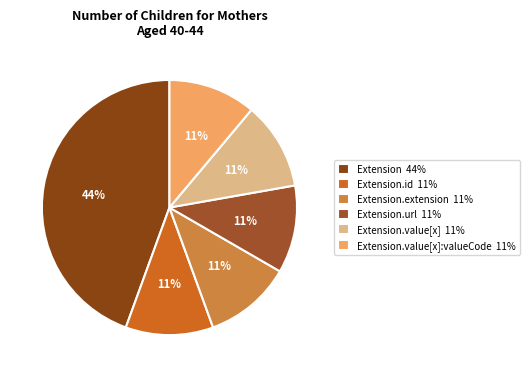

To the nearest percent, what is the difference between the largest and smallest slice percentages?

33%